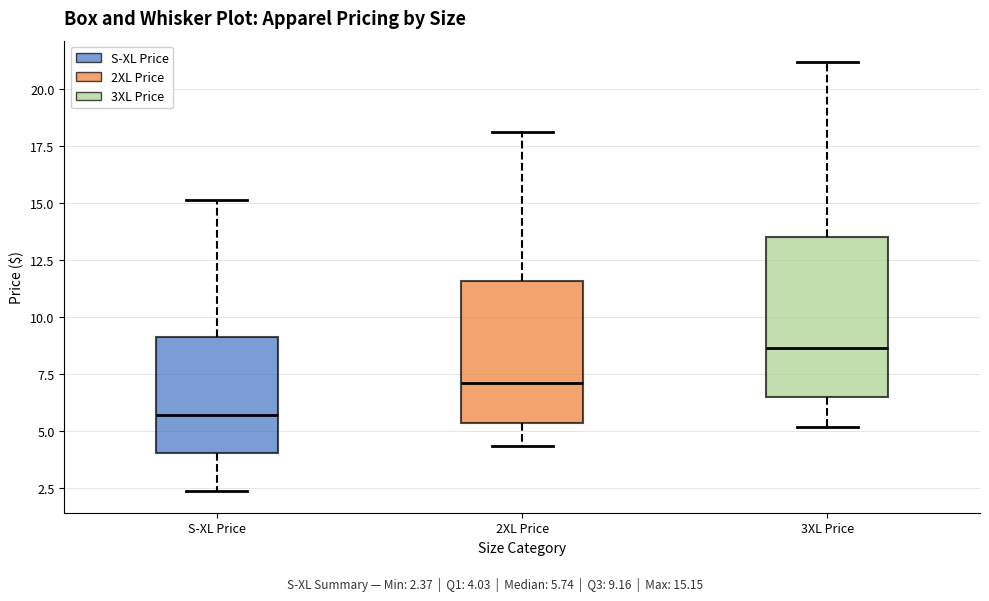

Where does the lower whisker of the box for 2XL Price end on the y-axis? The values are not printed on the chart, so give them approximately, as read against the axis.

4.5